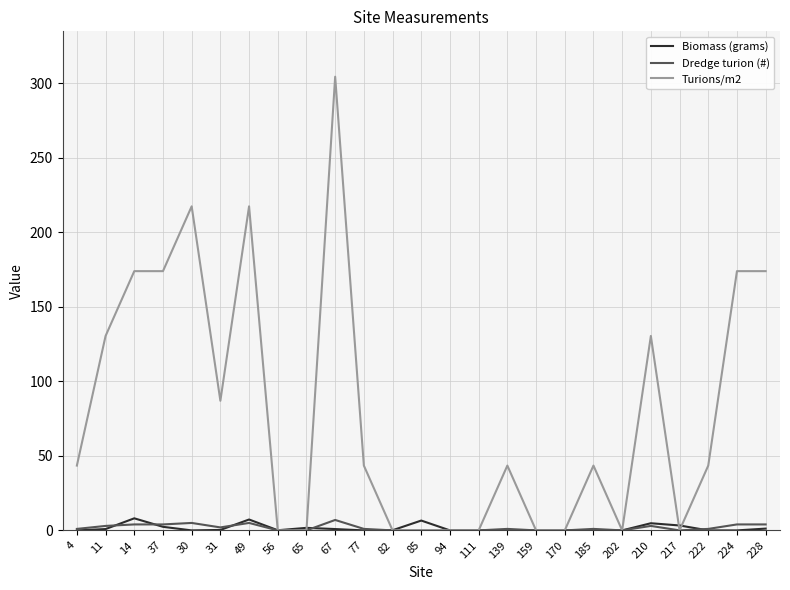

What is the highest value of the Dredge turion (#) series?

7.0